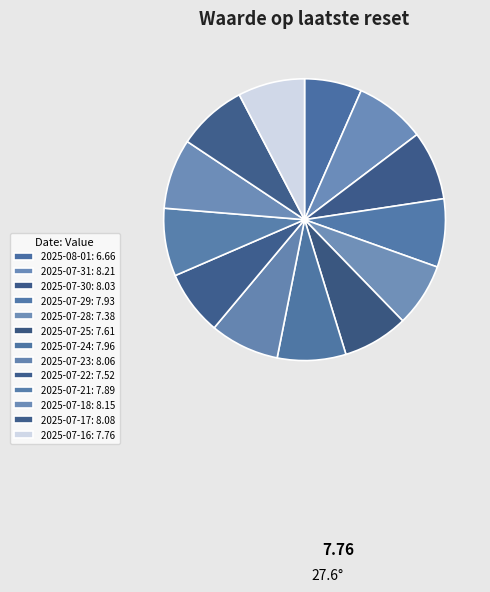

What percentage is NOT represented by 2025-07-18?

91.9%